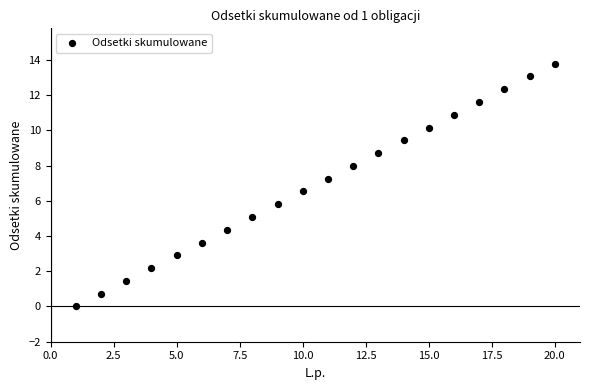

What is the range of X values (max minus min)?

19.0